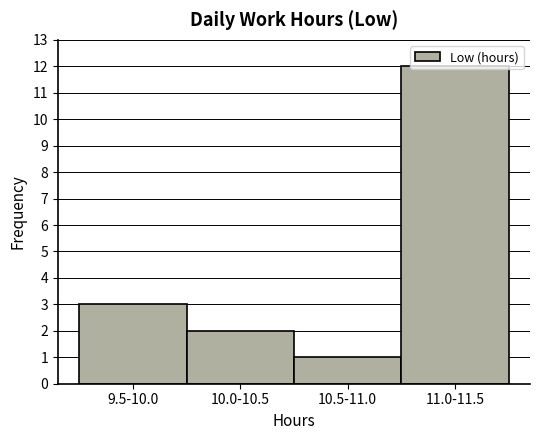

Is it true that the value at 10.0-10.5 is 2?

True